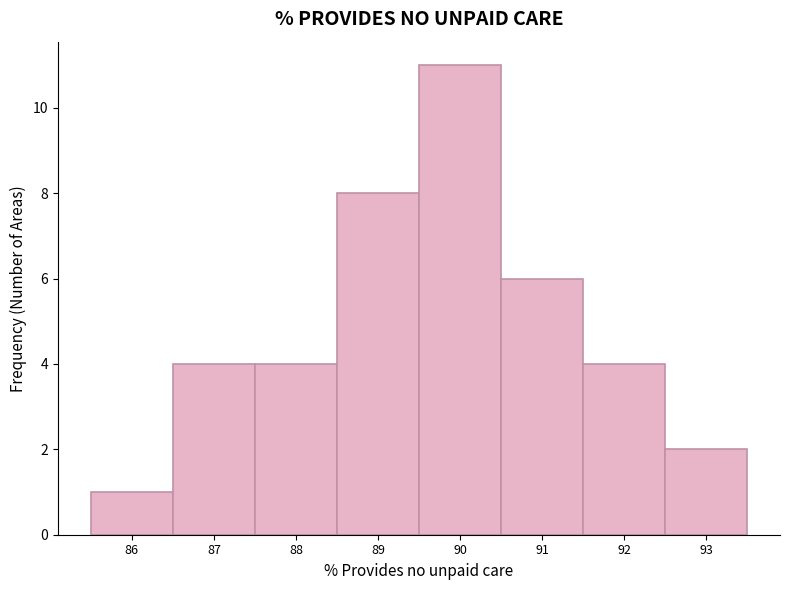

Reading left to right, transcribe all the data shown in this chart.

86=1	87=4	88=4	89=8	90=11	91=6	92=4	93=2